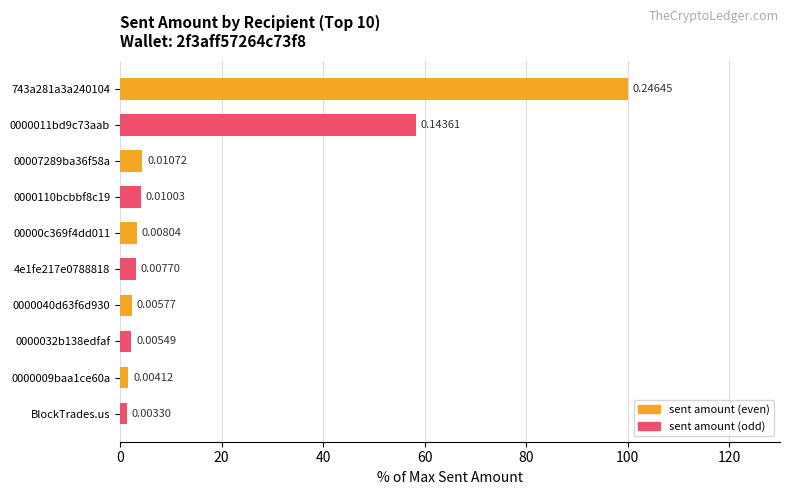

Are the bars horizontal?

Yes